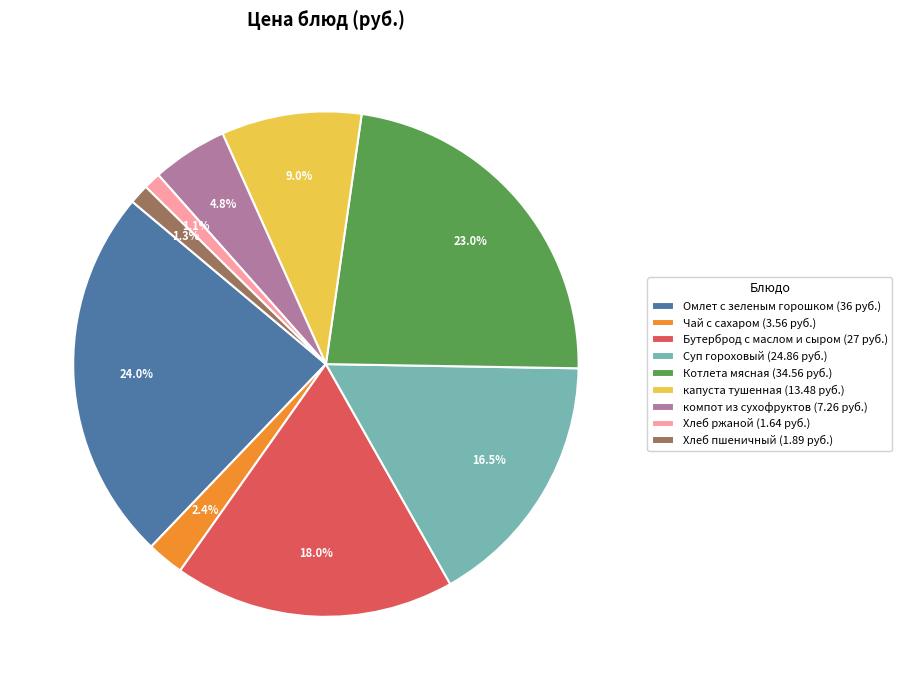

Combined, what portion of the pie is Суп гороховый and Хлеб ржаной?

17.6%